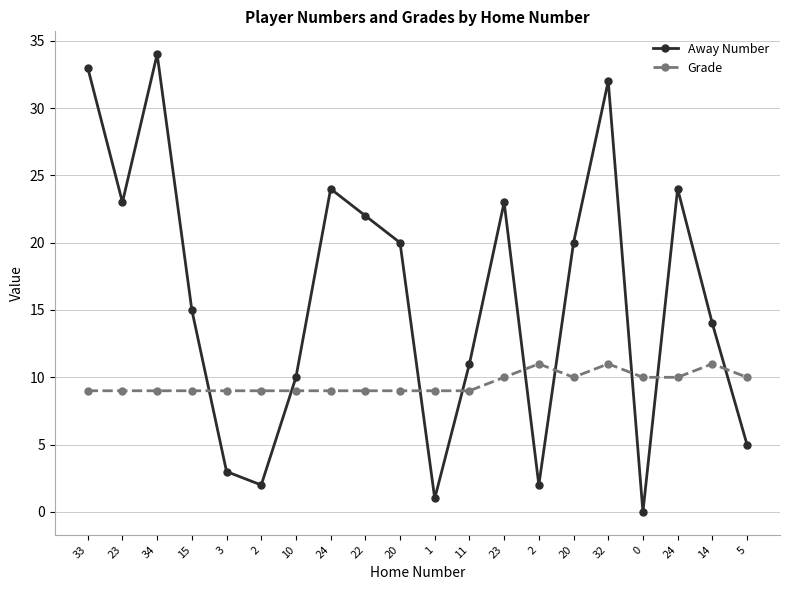

Rank the series by their average value, from highest to lowest.

Away Number, Grade